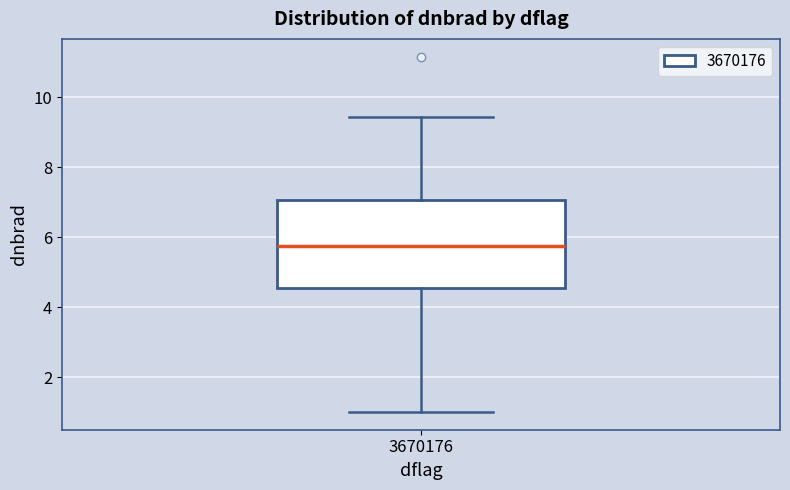

Where does the median line of the box at x = 3670176 sit on the y-axis? The values are not printed on the chart, so give them approximately, as read against the axis.

5.8